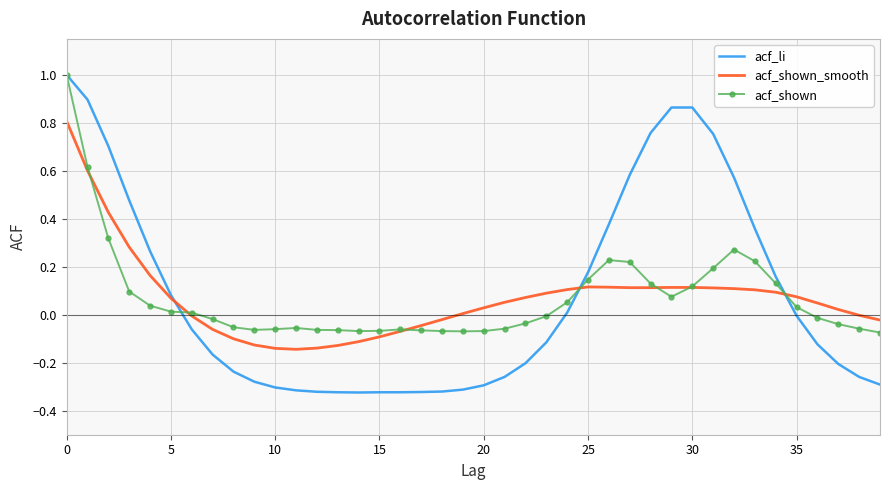

What is the maximum value for acf_shown?

1.0